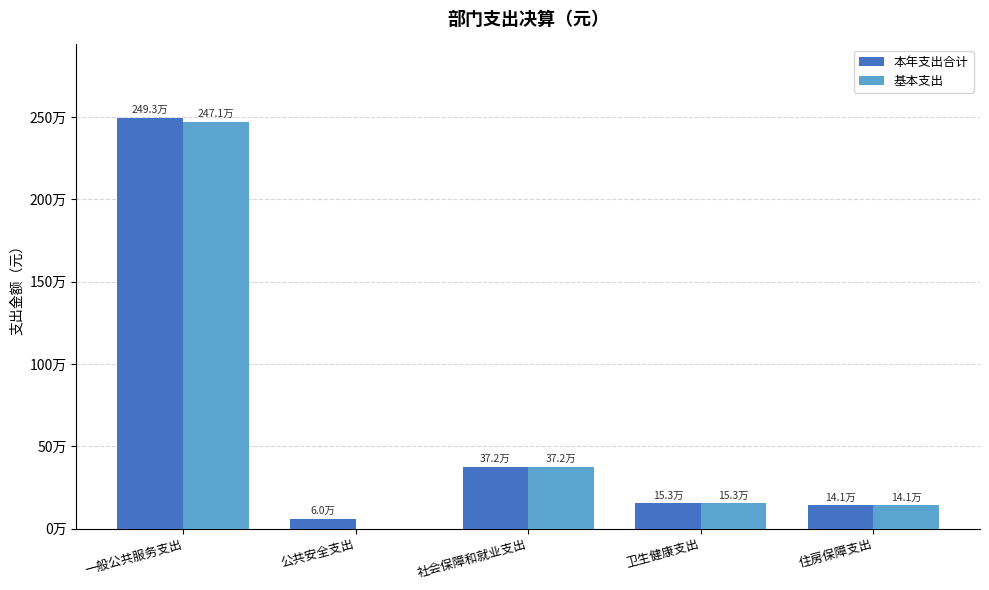

Does the chart contain stacked bars?

No